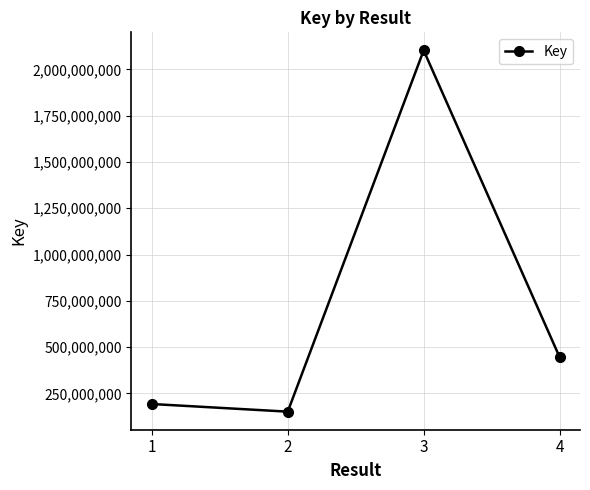

Rank the categories by value from lowest to highest.

2, 1, 4, 3